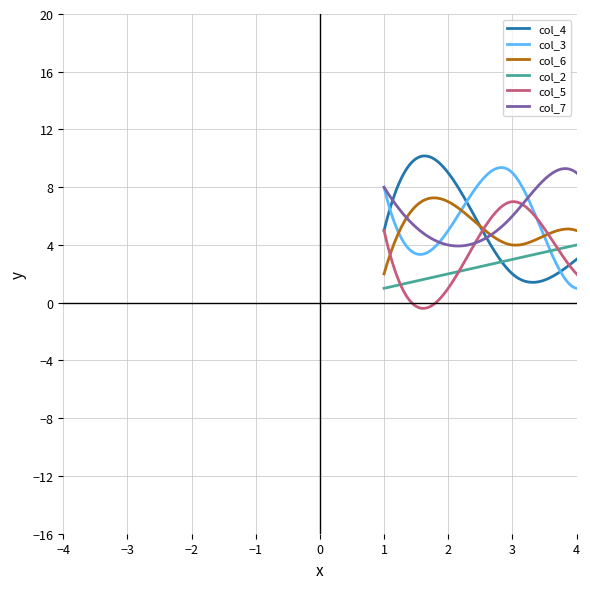

What is the greatest value displayed?

10.2